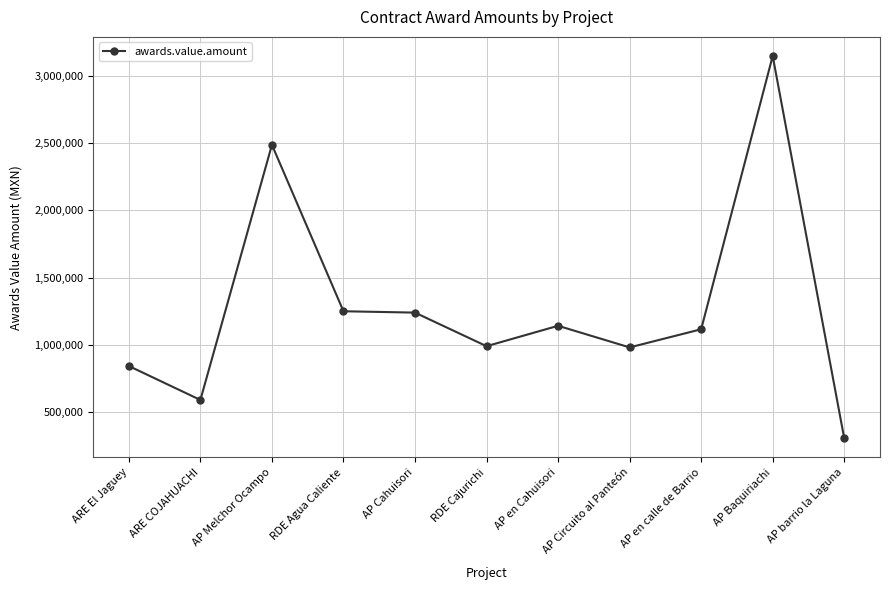

What is the difference between the values at RDE Cajurichi and AP Cahuisori?

249535.1